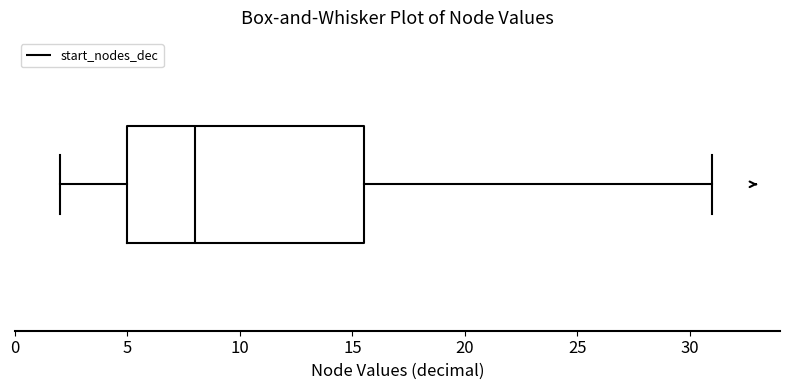

Read this box plot against the x-axis: the position of the median line, the range covered by the box, and the ends of both whiskers. The values are not printed on the chart, so give them approximately, as read against the axis.

median 8.0, box 5.0 to 15.5, whiskers 2.0 to 31.0